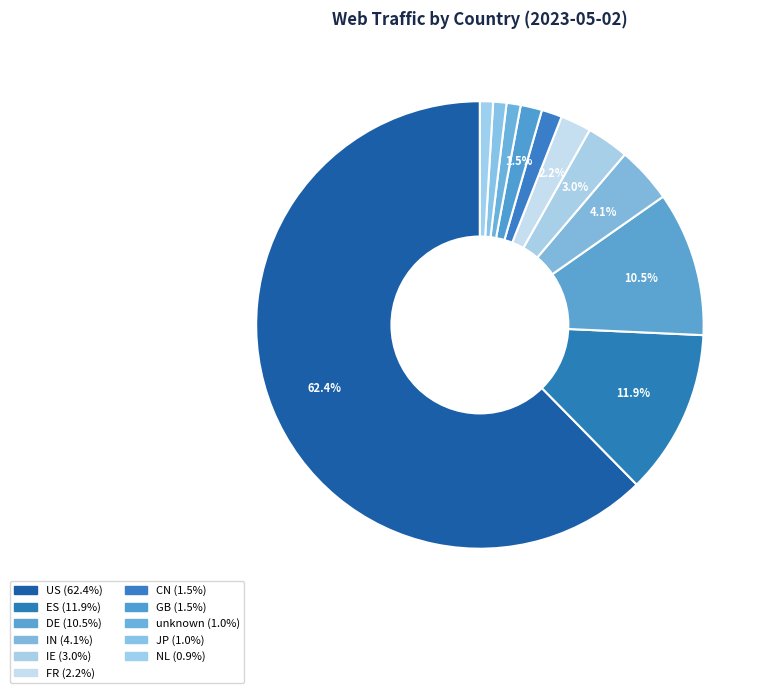

To the nearest percent, what portion does ES represent?

12%